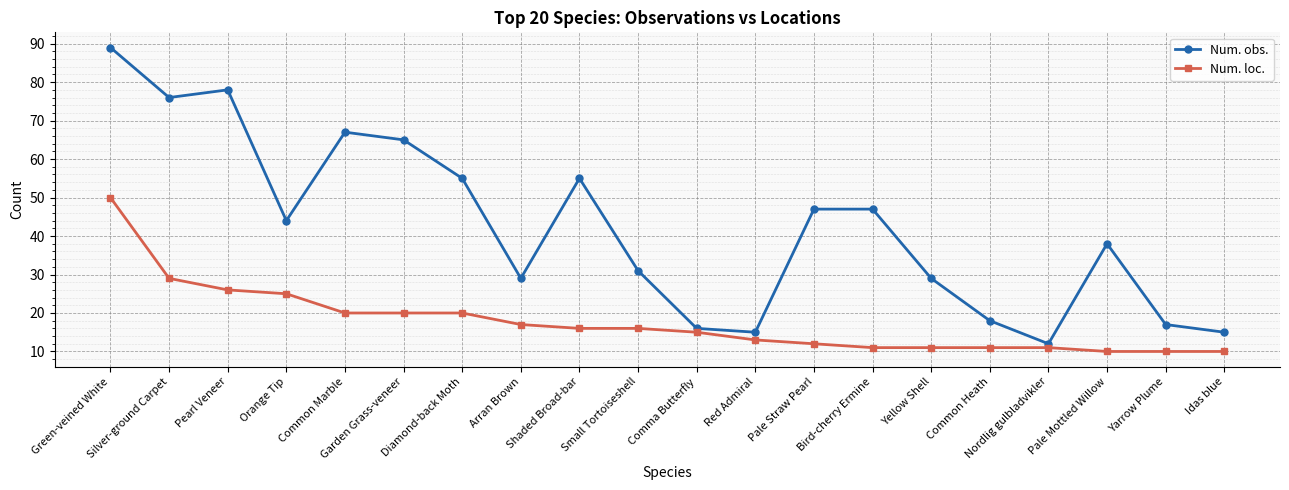

How many lines are shown in the chart?

2